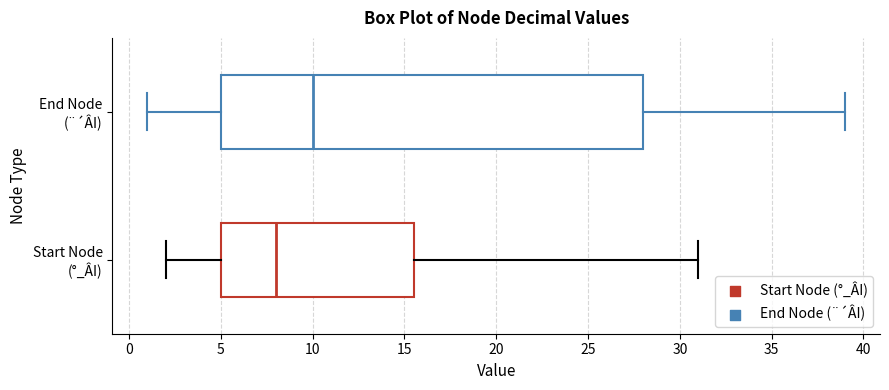

Reading bottom to top, transcribe this box plot: for each box, give where its median line is, the range the box spans, and where its two whiskers end, as read against the x-axis. The values are not printed on the chart, so give them approximately, as read against the axis.

Start Node (°_ÂI): median 8.0, box 5.0 to 15.5, whiskers 2.0 to 31.0
End Node (¨´ÂI): median 10.0, box 5.0 to 28.0, whiskers 1.0 to 39.0